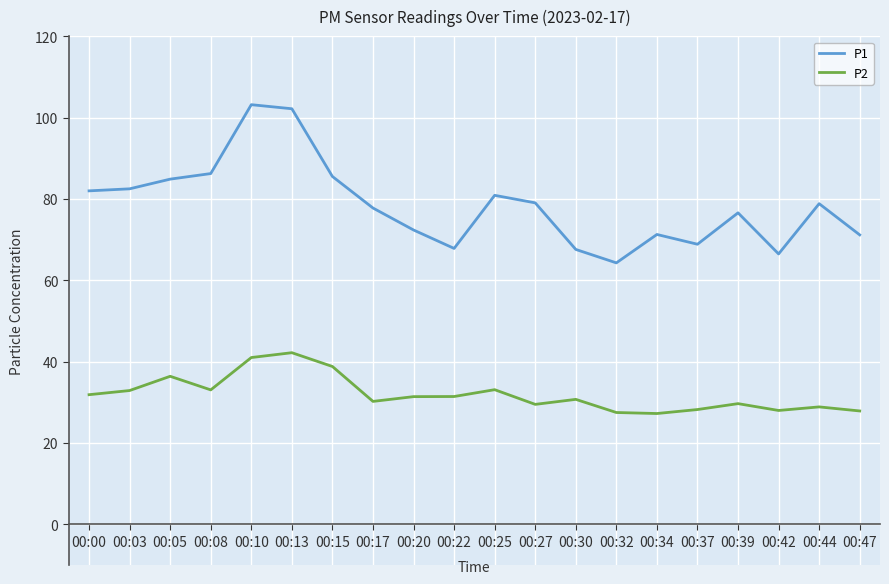

True or false: P2 and P1 intersect in this chart.

False